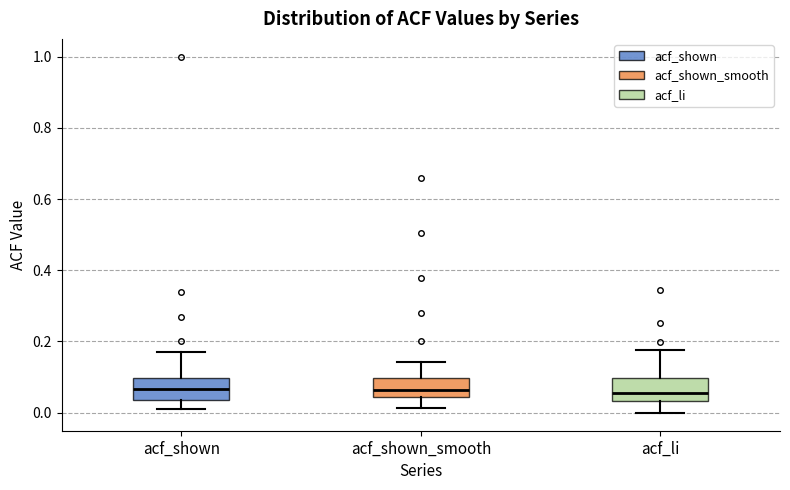

Reading left to right, read every box against the y-axis: the position of its median line, the range the box covers, and the ends of its whiskers. The values are not printed on the chart, so give them approximately, as read against the axis.

acf_shown: median 0.06, box 0.04 to 0.10, whiskers 0.02 to 0.18
acf_shown_smooth: median 0.06, box 0.04 to 0.10, whiskers 0.02 to 0.14
acf_li: median 0.06, box 0.04 to 0.10, whiskers 0.00 to 0.18